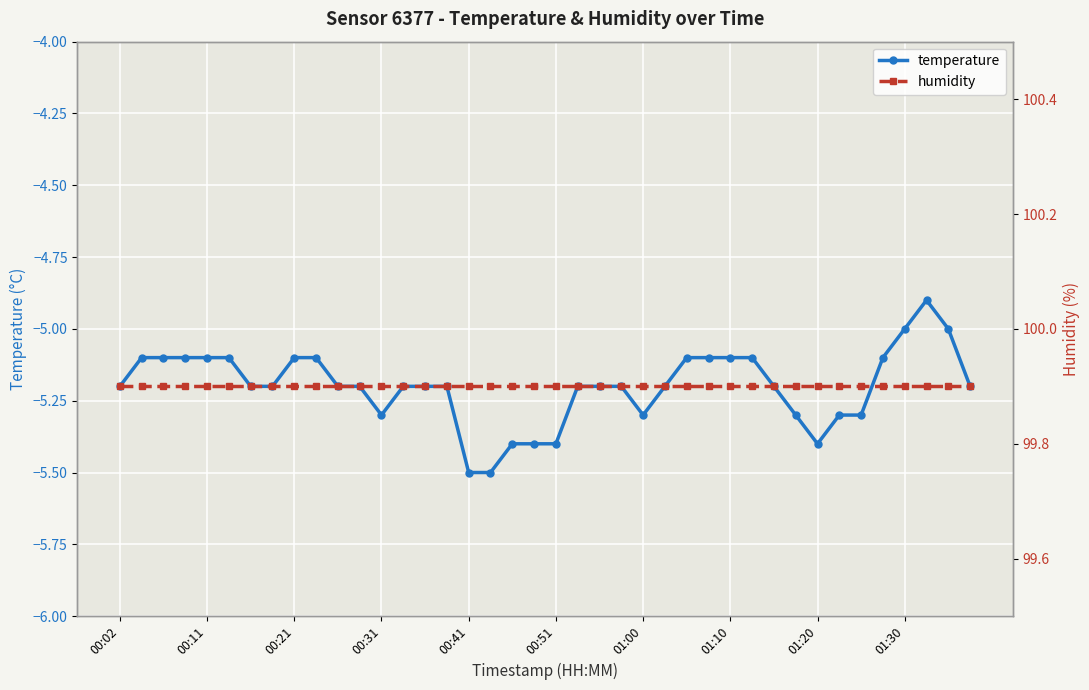

In temperature, how many points are higher than both neighbors (excluding endpoints)?

1